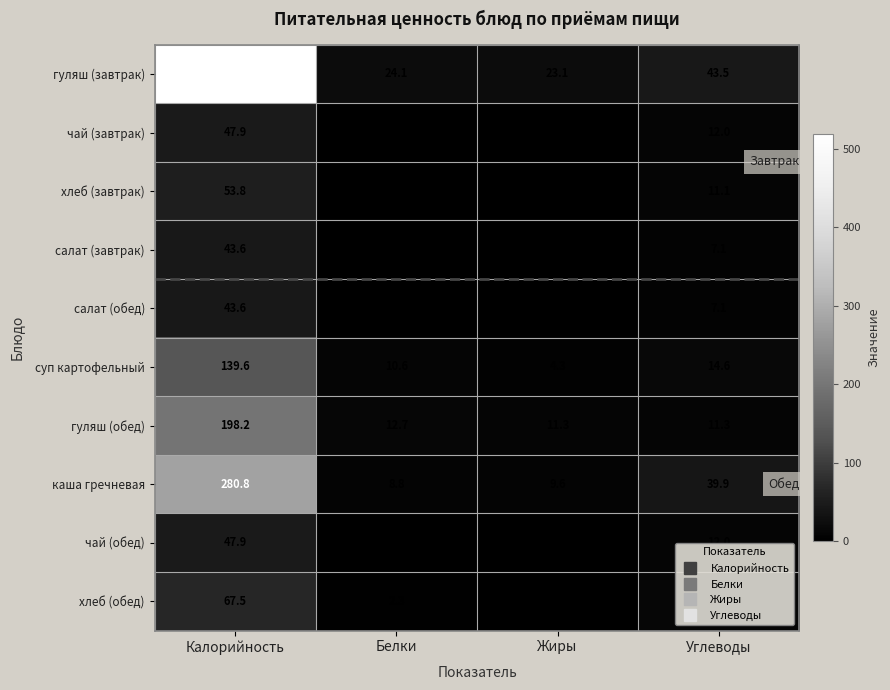

What is the average value of the салат (завтрак) series?

13.2